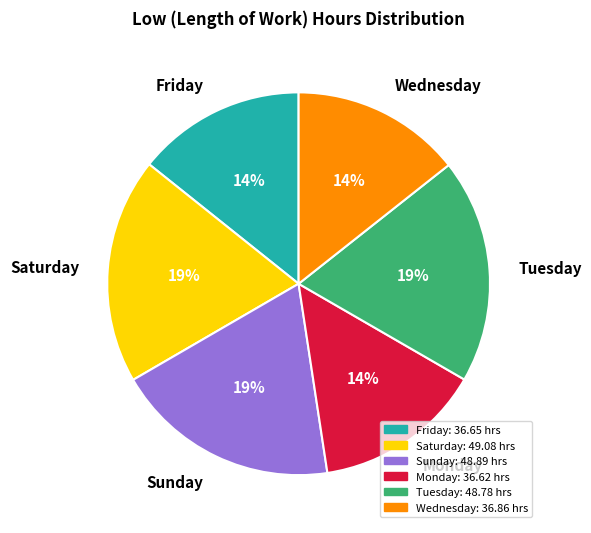

Is there any slice that represents more than half of the pie?

No